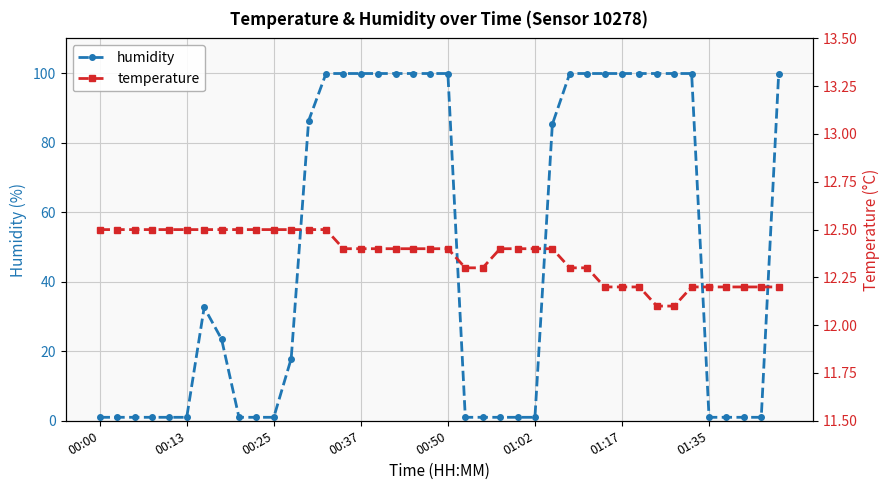

What is the total value across all series at 18?

112.3